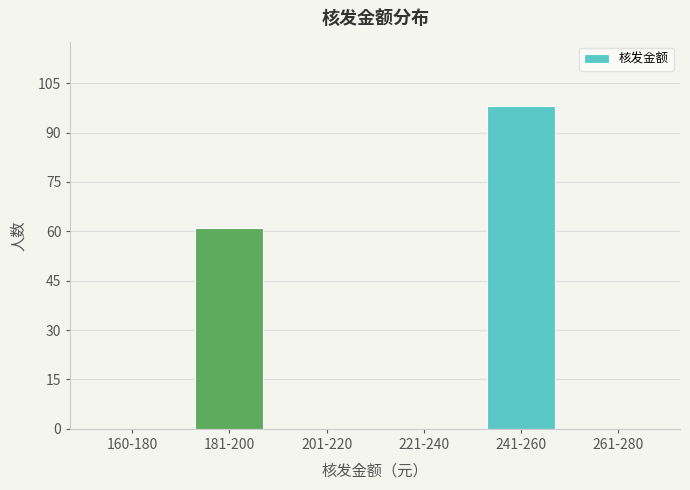

Reading left to right, list all the values displayed in this chart.

160-180=0	181-200=61	201-220=0	221-240=0	241-260=98	261-280=0